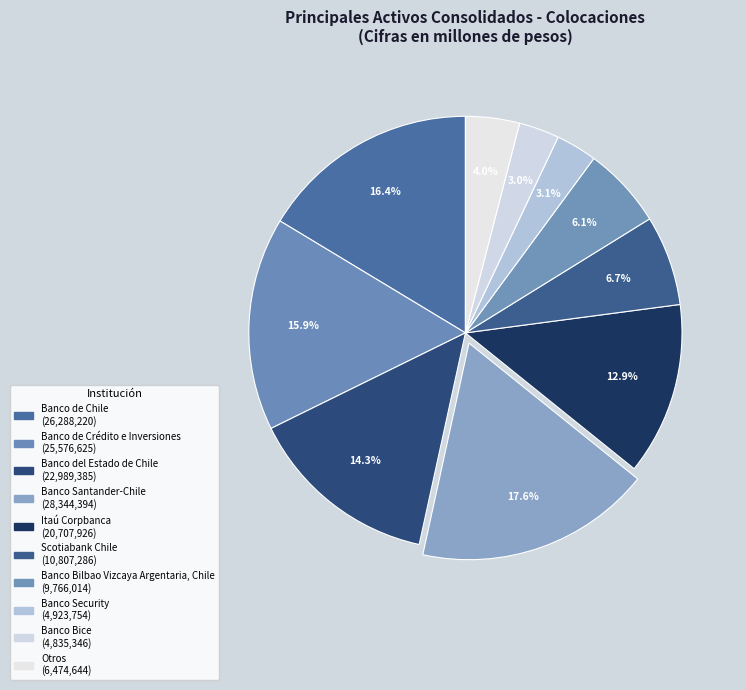

The Banco de Chile slice represents 29% of the pie. True or false?

False